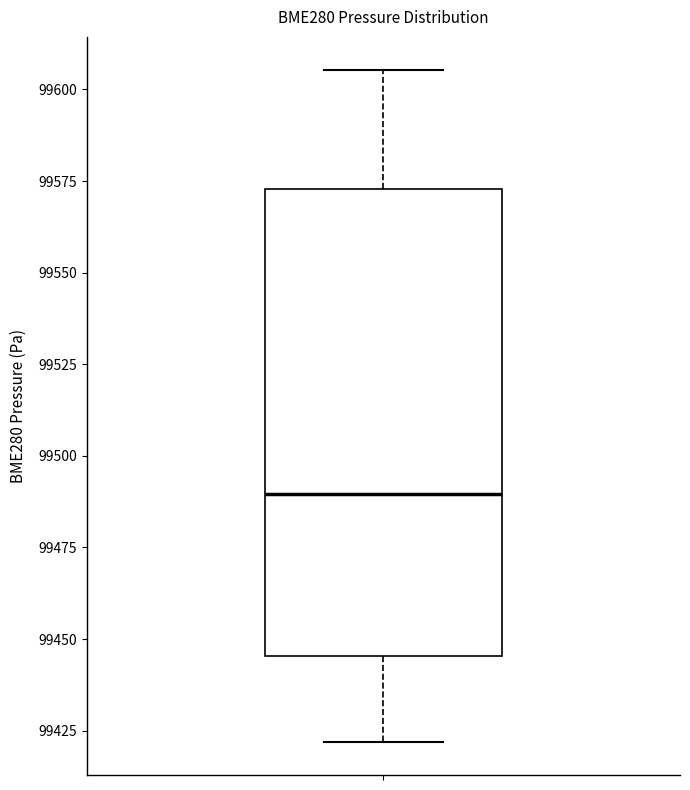

Where is the upper edge of the box on the y-axis? The values are not printed on the chart, so give them approximately, as read against the axis.

99575